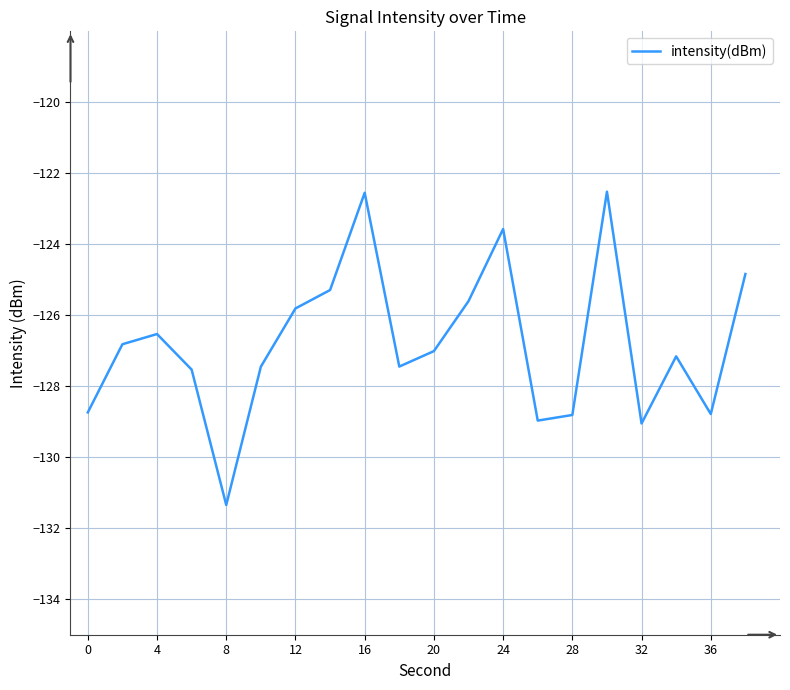

How many values are below -127?

11